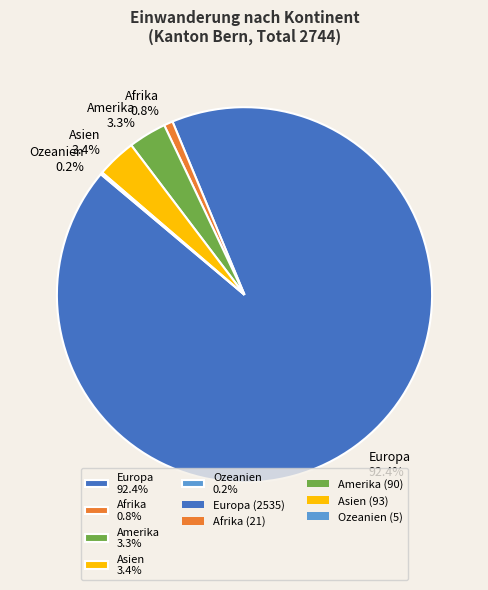

Do Asien 3.4% and Afrika 0.8% together represent more than half of the pie?

No